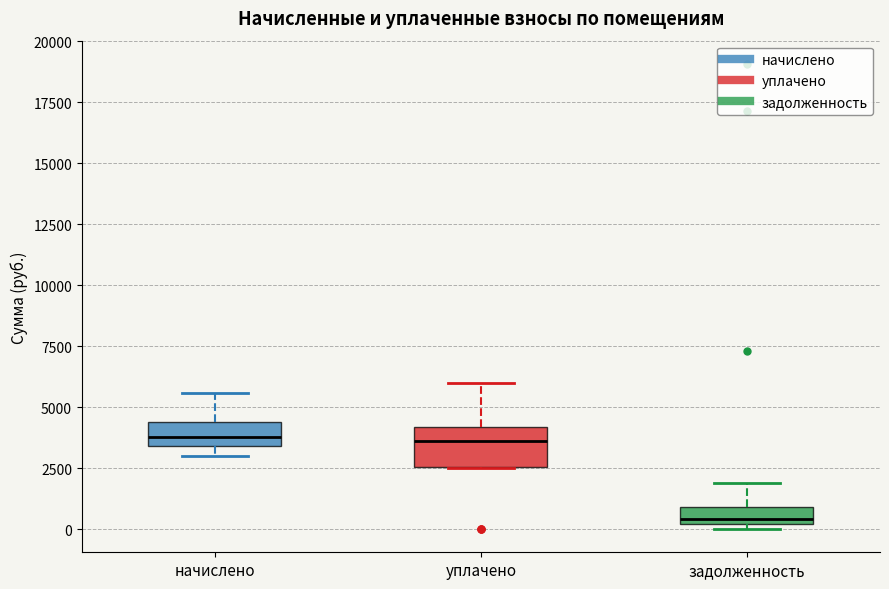

Which box is the tallest, from its lower edge to its upper edge?

уплачено